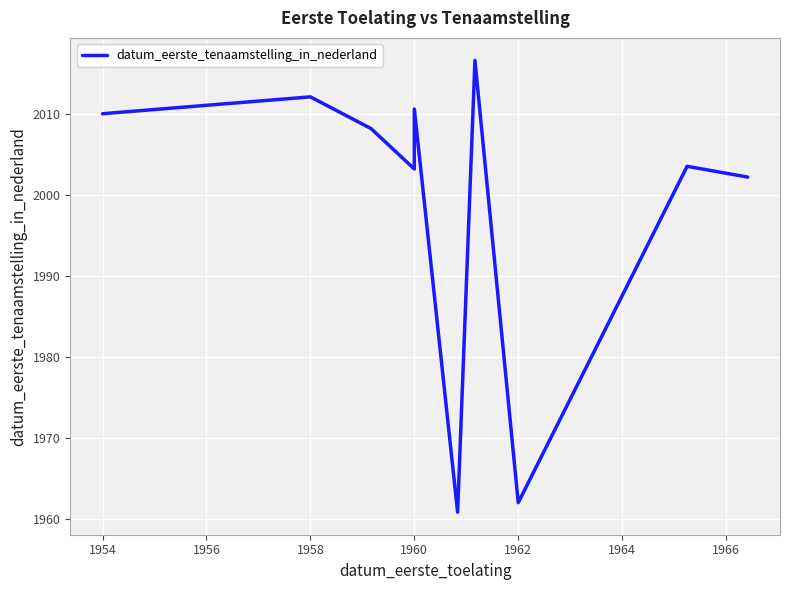

The chart shows a value of 3328.9 at 1958. True or false?

False